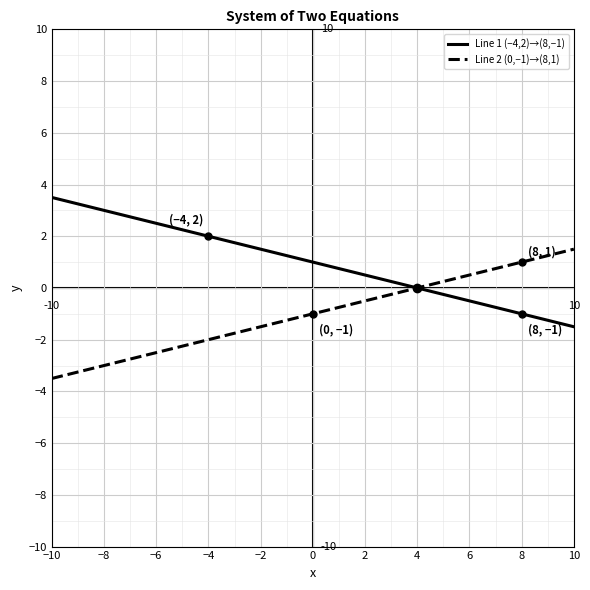

What is the greatest value displayed?

3.5